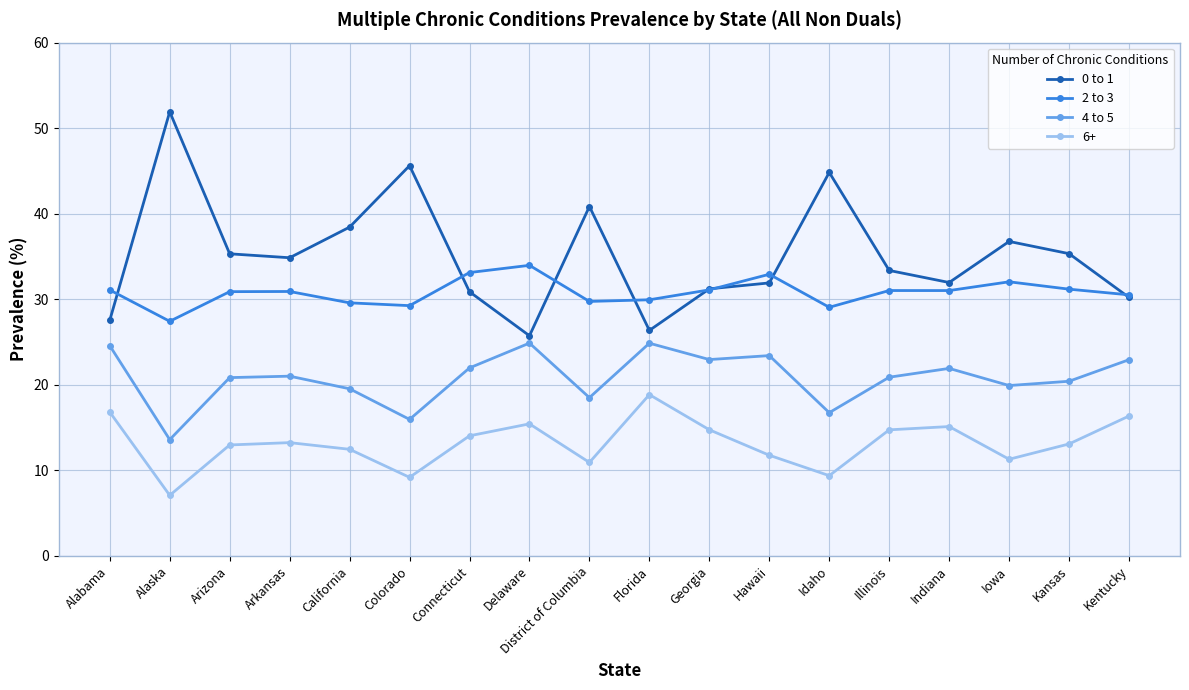

What is the spread (max minus min) of values at Hawaii?

21.2